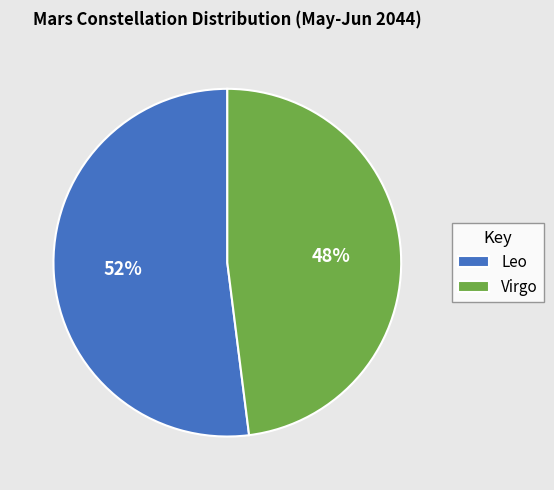

Combined, do Virgo and Leo account for over 50%?

Yes